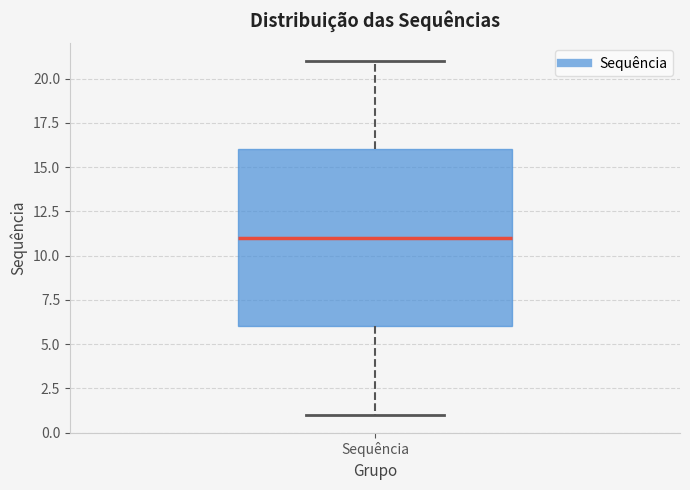

Transcribe this box plot: give where the median line is, the range the box spans, and where the two whiskers end, as read against the y-axis. The values are not printed on the chart, so give them approximately, as read against the axis.

median 11, box 6 to 16, whiskers 1 to 21